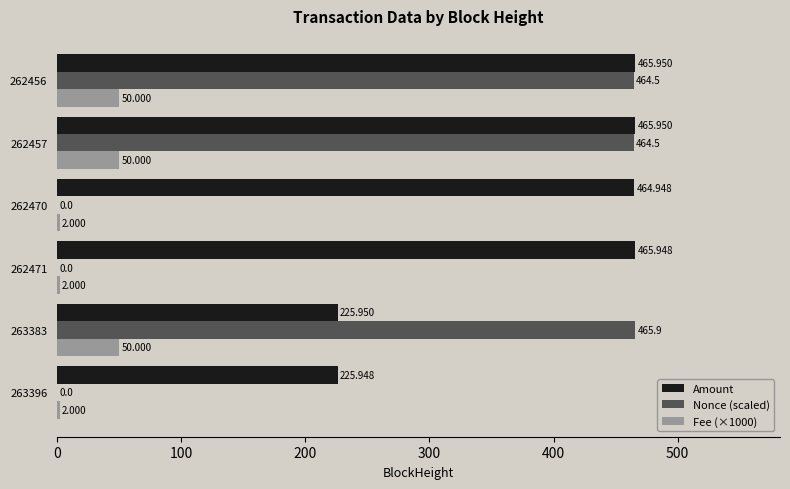

Between 263396 and 262457, which series saw the biggest shift?

Nonce (scaled)